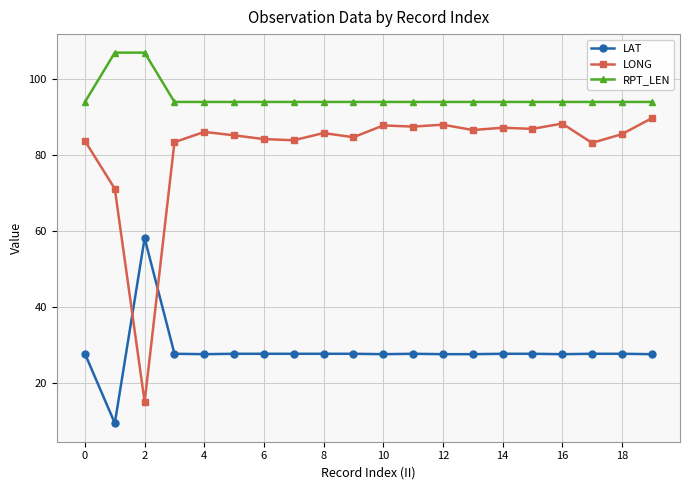

What is the average value of the RPT_LEN series?

95.3